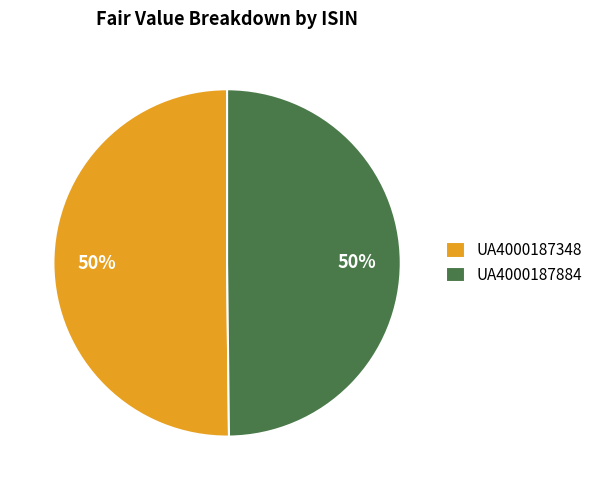

What is the ratio of the value at UA4000187348 to the value at UA4000187884?

1.0